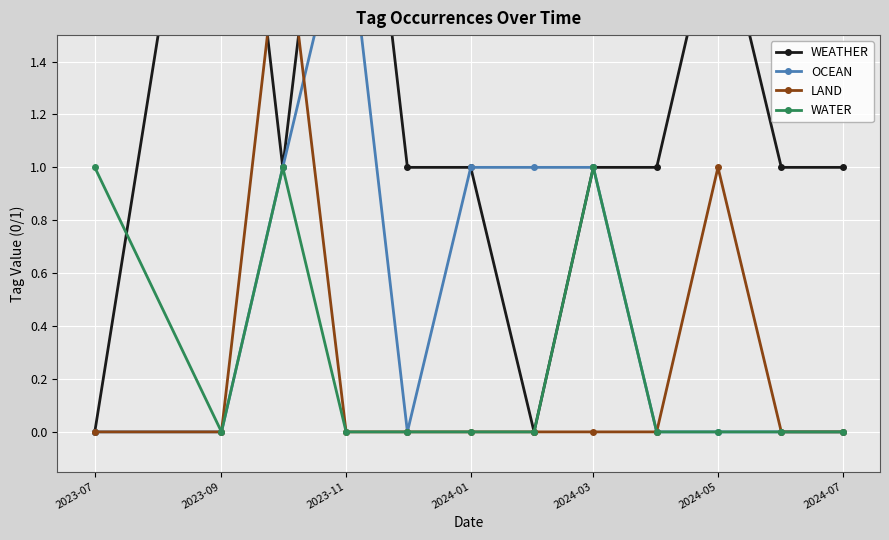

True or false: WATER has a value of 1 at 2023-11.

False